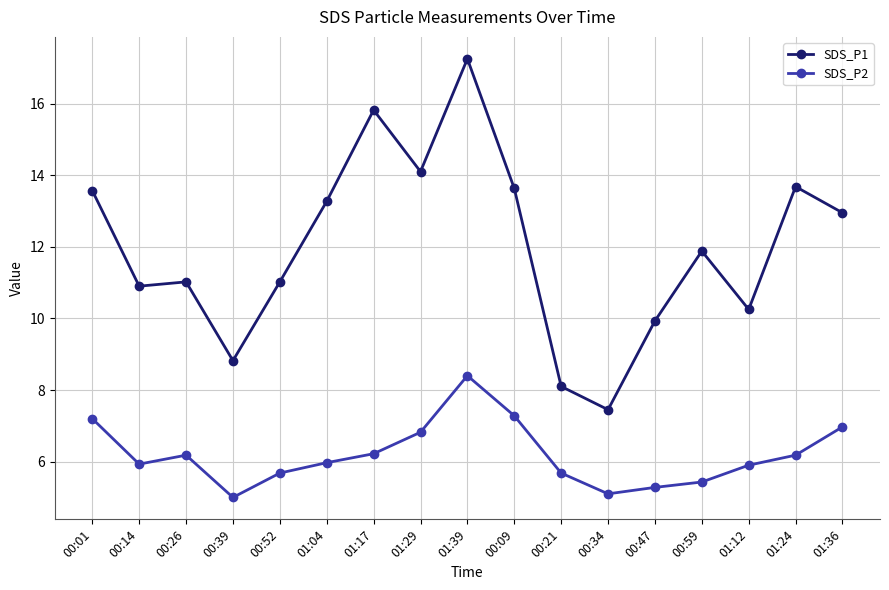

How many data points in SDS_P2 are above 5?

16